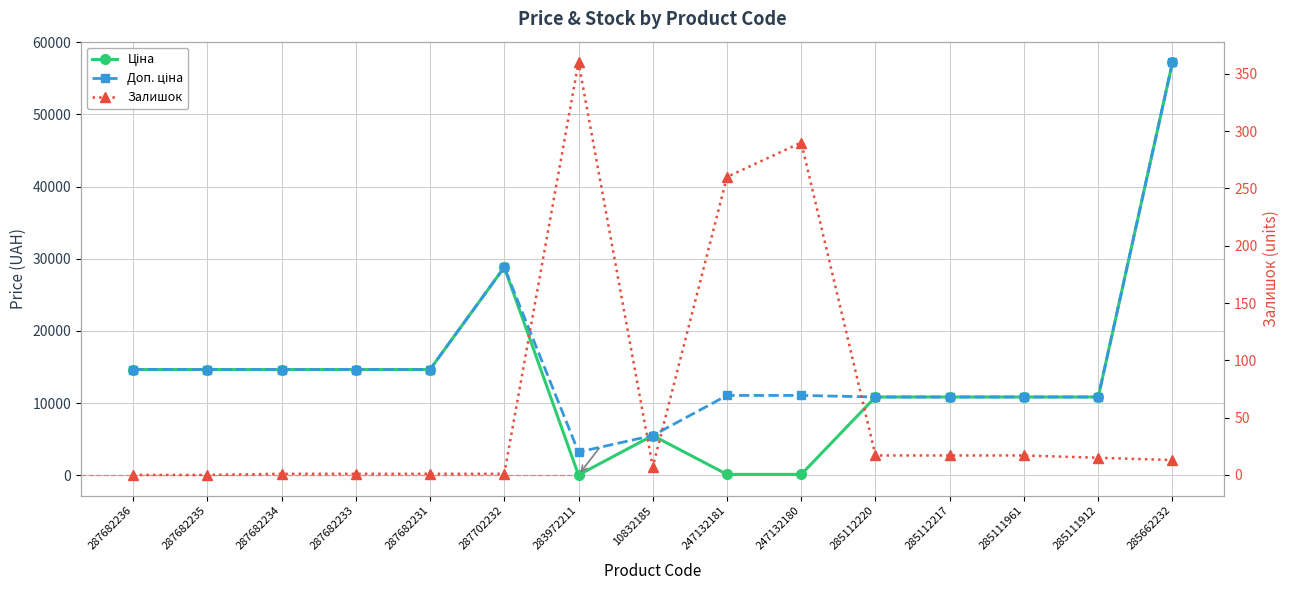

What is the sum of all Доп. ціна values?

233477.9